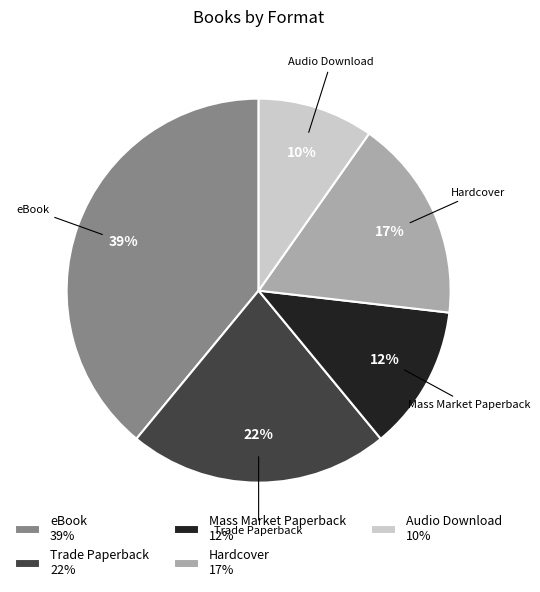

The Mass Market Paperback slice represents 25% of the pie. True or false?

False